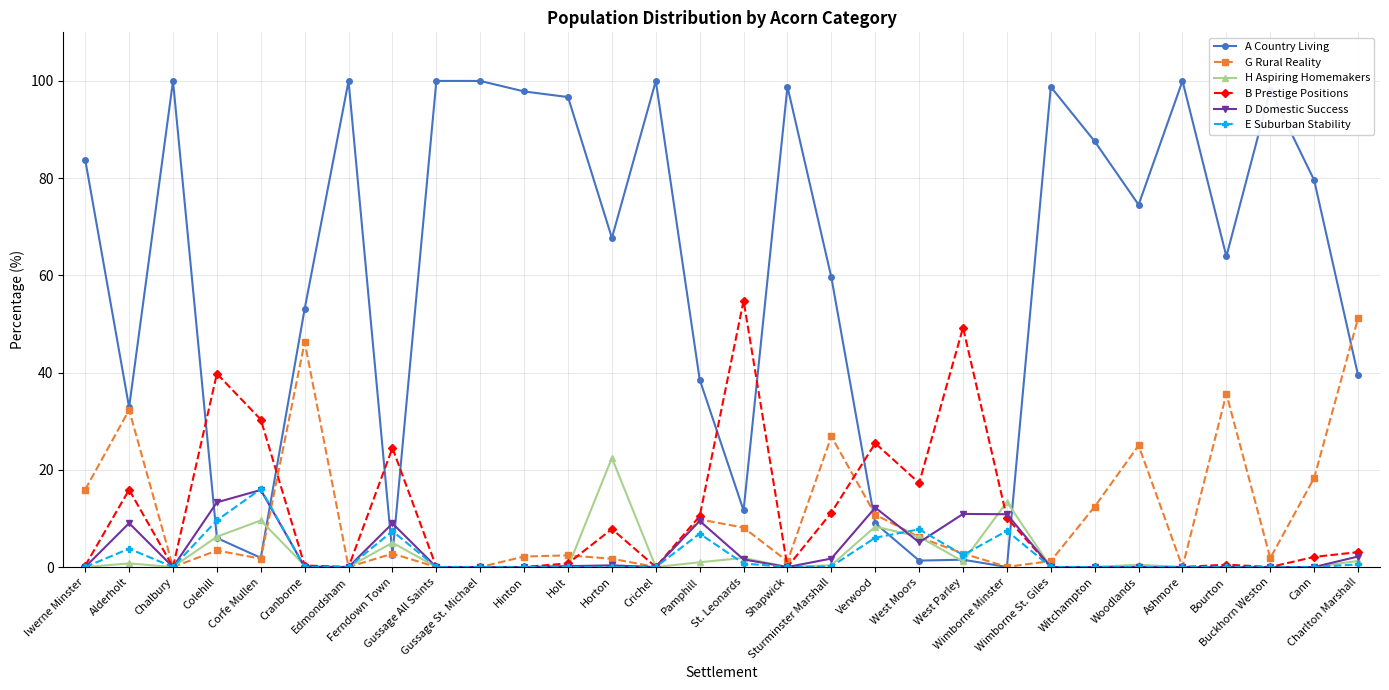

True or false: A Country Living and D Domestic Success cross at least once.

True